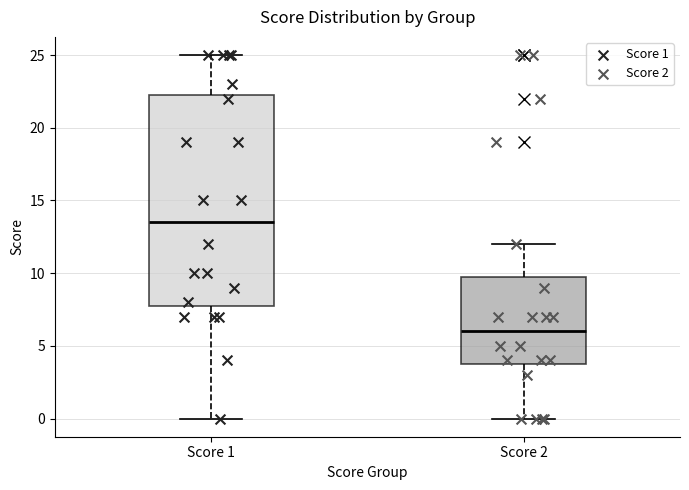

Where does the median line of the box for Score 1 sit on the y-axis? The values are not printed on the chart, so give them approximately, as read against the axis.

13.5